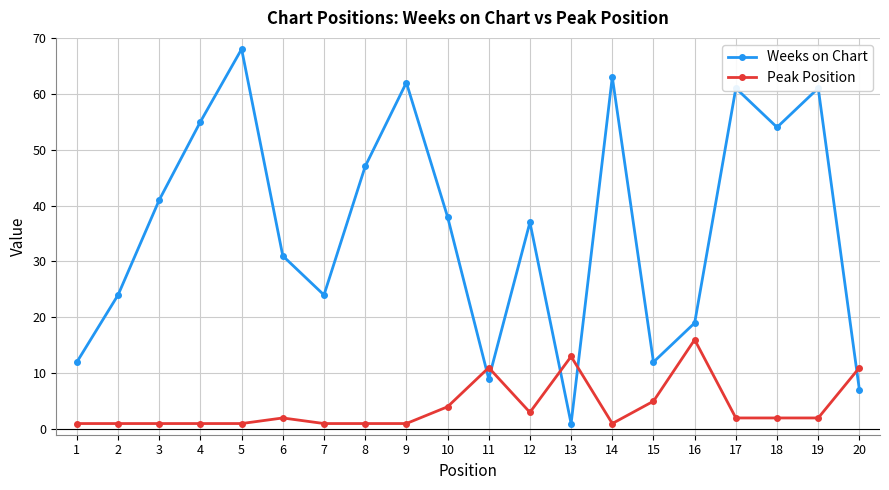

Rank the series by their maximum value, from highest to lowest.

Weeks on Chart, Peak Position